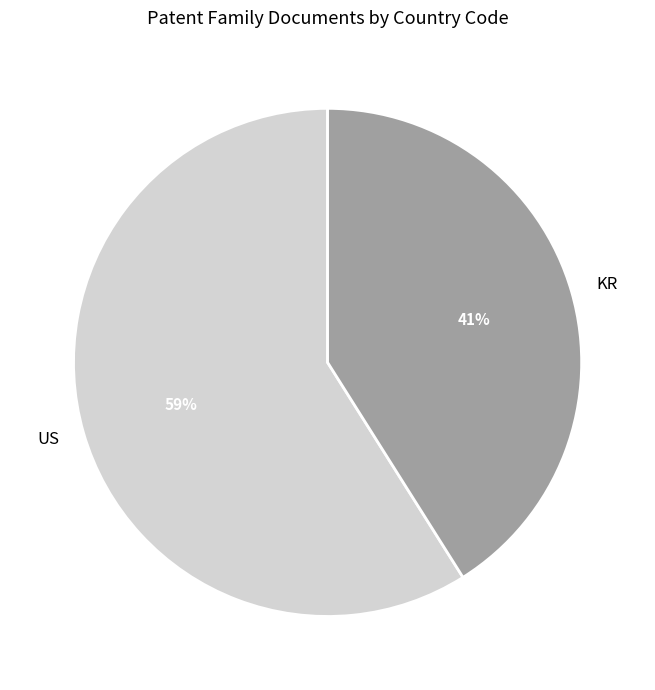

Which category has the smallest portion of the pie?

KR